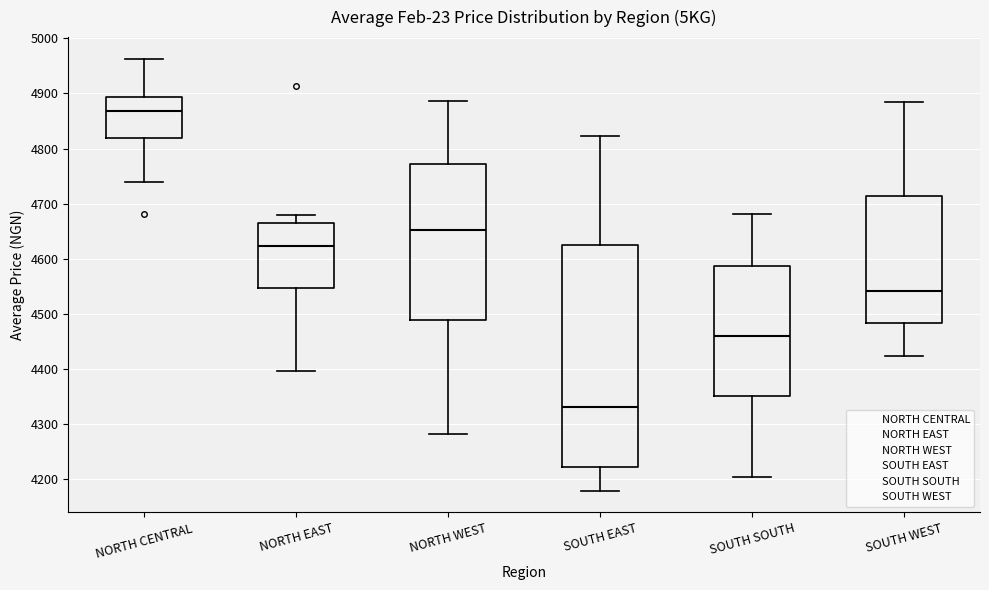

Reading left to right, transcribe this box plot: for each box, give where its median line is, the range the box spans, and where its two whiskers end, as read against the y-axis. The values are not printed on the chart, so give them approximately, as read against the axis.

NORTH CENTRAL: median 4870, box 4820 to 4890, whiskers 4740 to 4960
NORTH EAST: median 4620, box 4550 to 4670, whiskers 4400 to 4680
NORTH WEST: median 4650, box 4490 to 4770, whiskers 4280 to 4890
SOUTH EAST: median 4330, box 4220 to 4620, whiskers 4180 to 4820
SOUTH SOUTH: median 4460, box 4350 to 4590, whiskers 4200 to 4680
SOUTH WEST: median 4540, box 4480 to 4710, whiskers 4420 to 4880